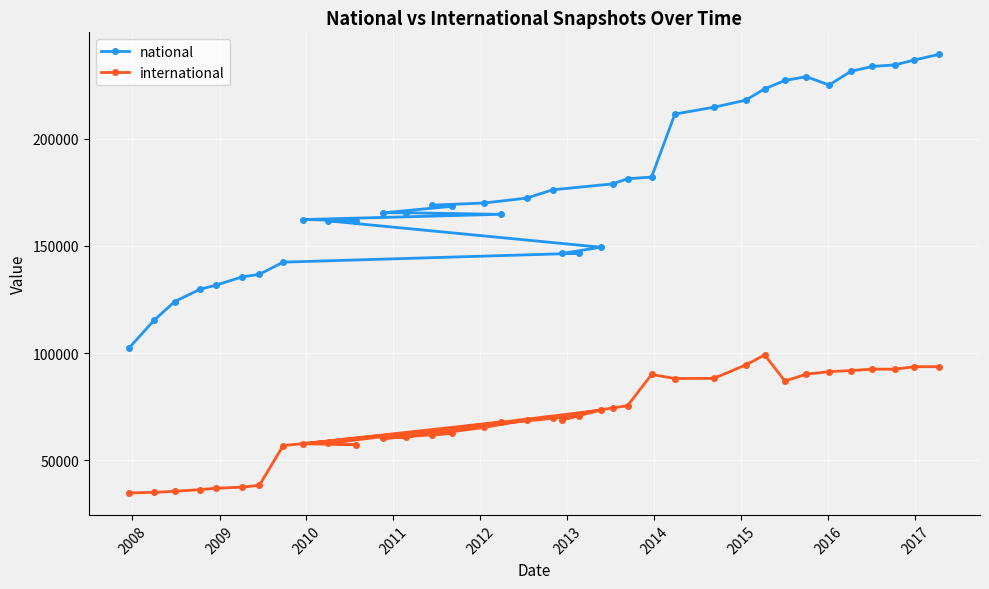

True or false: national and international intersect in this chart.

False